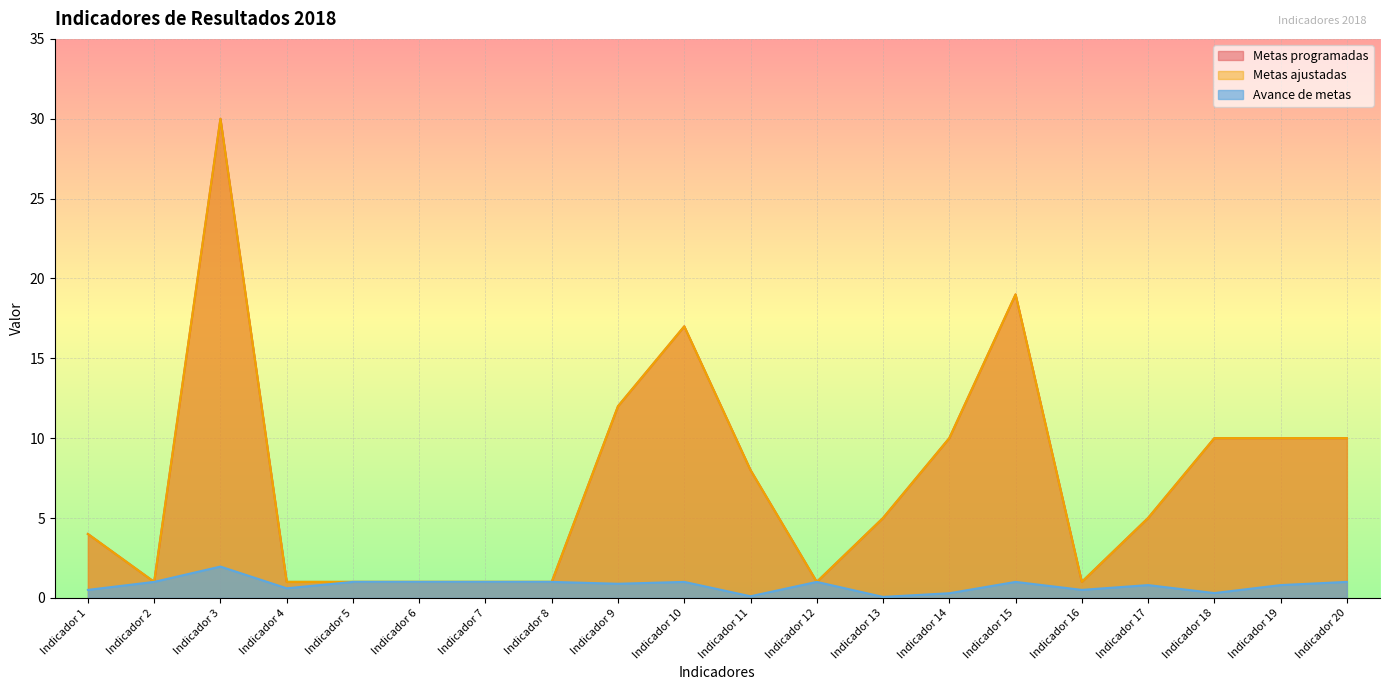

What is the sum of all Avance de metas values?

15.8